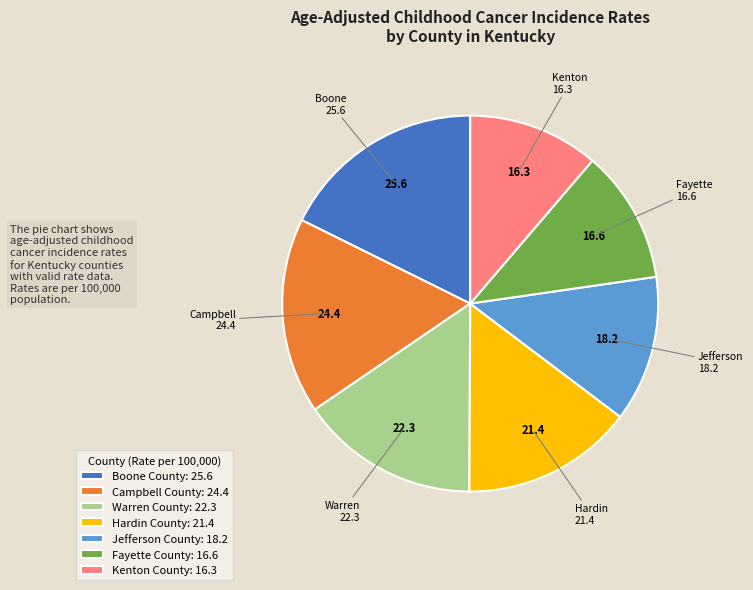

Combined, do Fayette County: 16.6 and Campbell County: 24.4 account for over 50%?

No